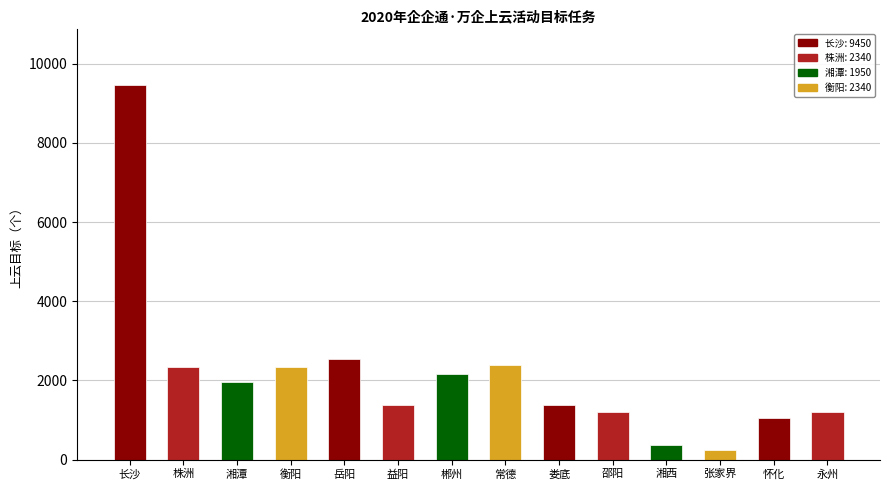

What is the label of the 10th bar from the right?

岳阳